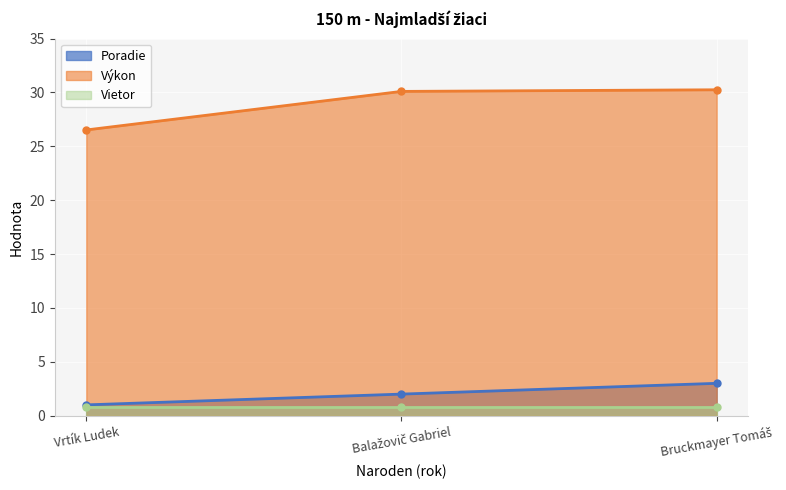

What is the value of the Výkon point at the 1st from the left?

26.5